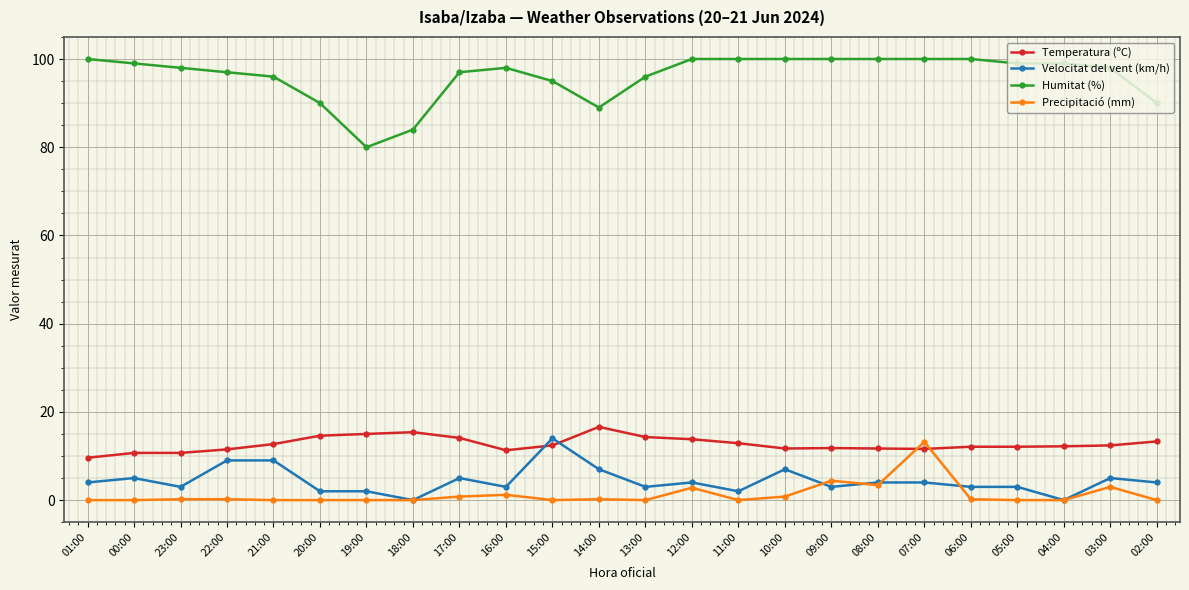

What is the highest value of the Humitat (%) series?

100.0